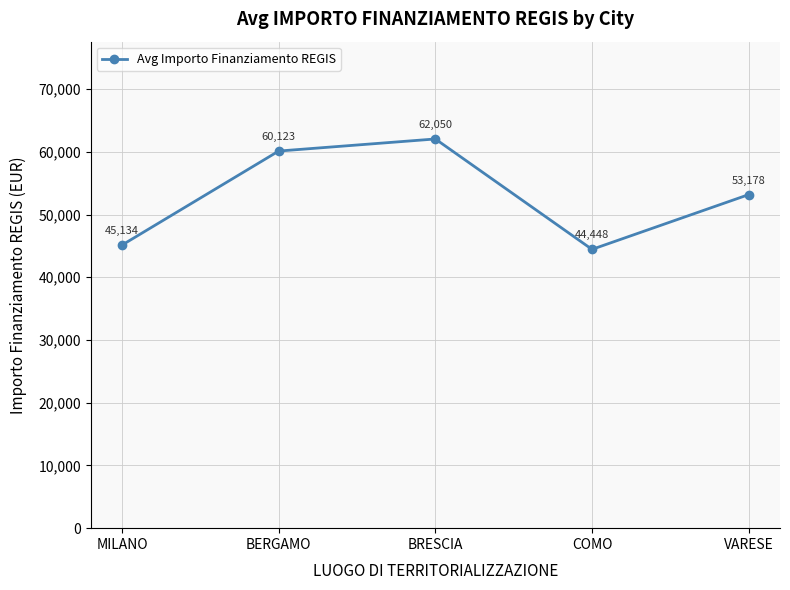

At which category does the chart reach its peak across all series?

BRESCIA